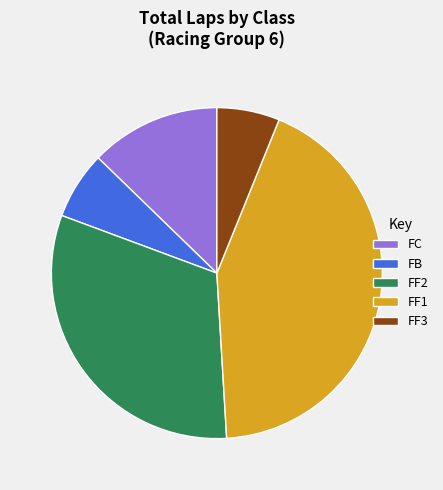

Is there any slice that represents more than half of the pie?

No